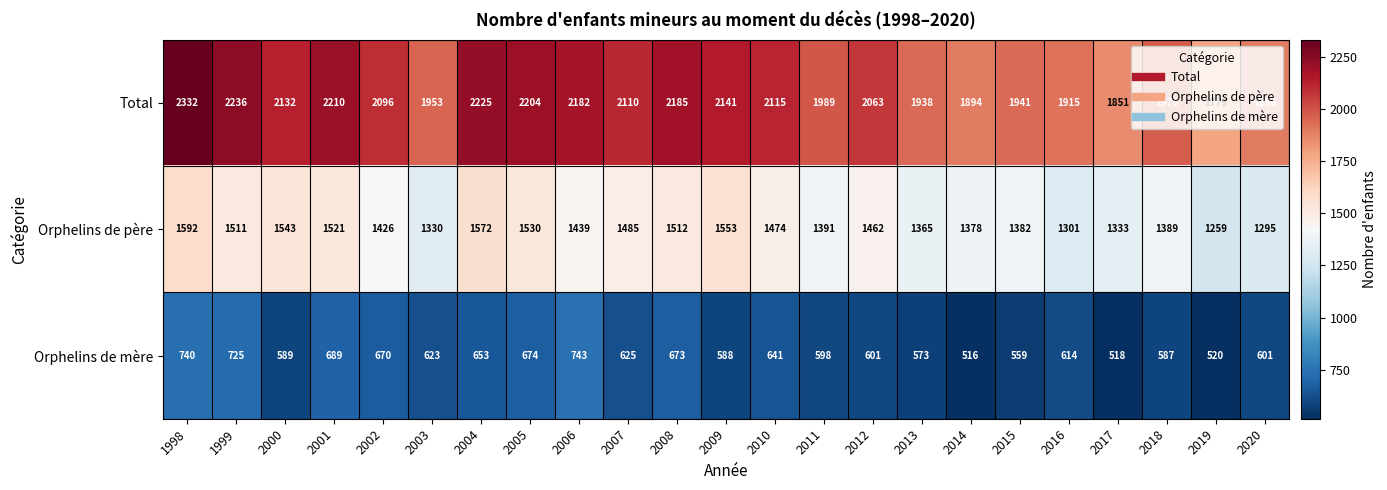

What is the difference between the maximum and minimum values in the Orphelins de père series?

333